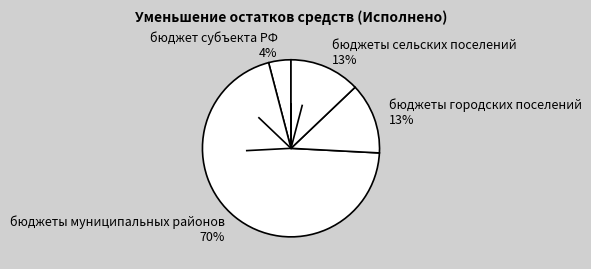

Which slice is the largest?

бюджеты муниципальных районов 70%